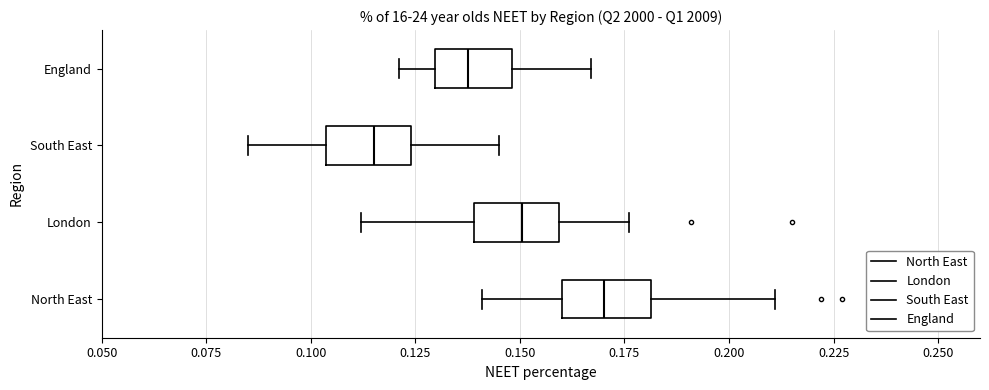

Reading bottom to top, read every box against the x-axis: the position of its median line, the range the box covers, and the ends of its whiskers. The values are not printed on the chart, so give them approximately, as read against the axis.

North East: median 0.170, box 0.160 to 0.180, whiskers 0.140 to 0.210
London: median 0.150, box 0.140 to 0.160, whiskers 0.110 to 0.175
South East: median 0.115, box 0.105 to 0.125, whiskers 0.085 to 0.145
England: median 0.140, box 0.130 to 0.150, whiskers 0.120 to 0.165